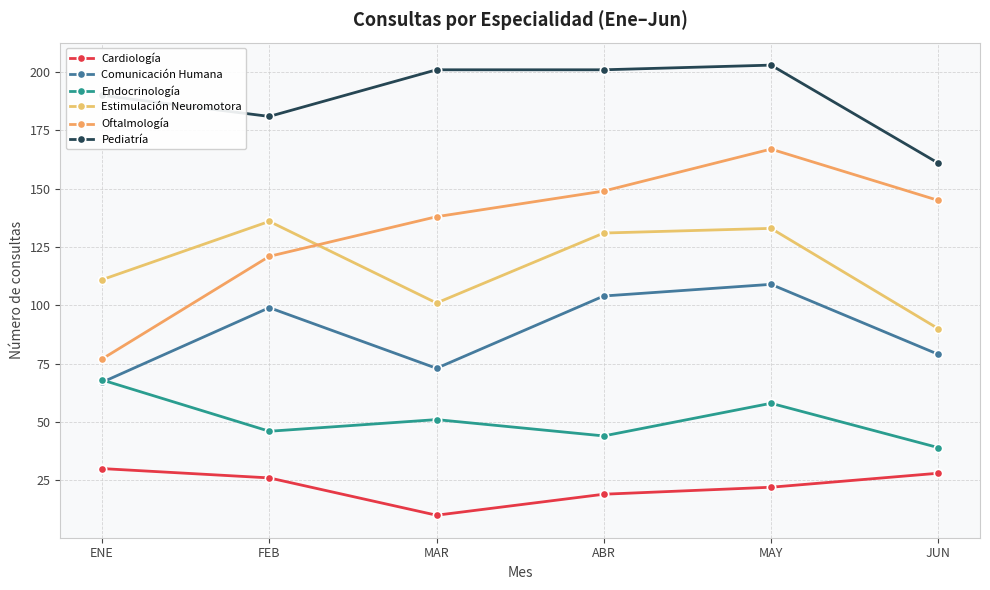

Reading left to right, what are all the values shown in this chart?

Cardiología: ENE=30	FEB=26	MAR=10	ABR=19	MAY=22	JUN=28
Comunicación Humana: ENE=67	FEB=99	MAR=73	ABR=104	MAY=109	JUN=79
Endocrinología: ENE=68	FEB=46	MAR=51	ABR=44	MAY=58	JUN=39
Estimulación Neuromotora: ENE=111	FEB=136	MAR=101	ABR=131	MAY=133	JUN=90
Oftalmología: ENE=77	FEB=121	MAR=138	ABR=149	MAY=167	JUN=145
Pediatría: ENE=190	FEB=181	MAR=201	ABR=201	MAY=203	JUN=161